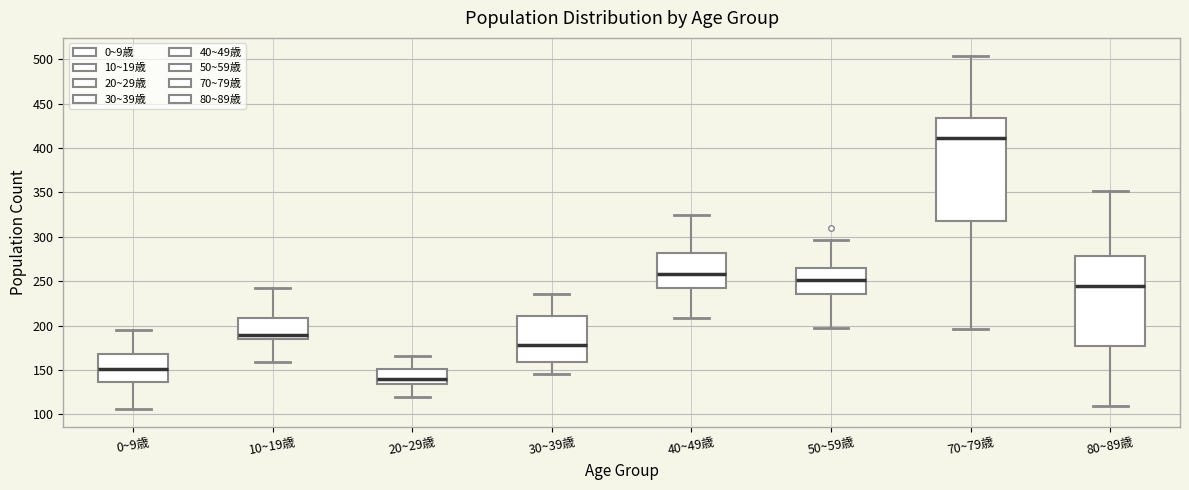

Reading left to right, read every box against the y-axis: the position of its median line, the range the box covers, and the ends of its whiskers. The values are not printed on the chart, so give them approximately, as read against the axis.

0~9歳: median 150, box 135 to 170, whiskers 105 to 195
10~19歳: median 190, box 185 to 210, whiskers 160 to 240
20~29歳: median 140, box 135 to 150, whiskers 120 to 165
30~39歳: median 180, box 160 to 210, whiskers 145 to 235
40~49歳: median 260, box 240 to 280, whiskers 210 to 325
50~59歳: median 250, box 235 to 265, whiskers 195 to 295
70~79歳: median 410, box 320 to 435, whiskers 195 to 505
80~89歳: median 245, box 175 to 280, whiskers 110 to 350